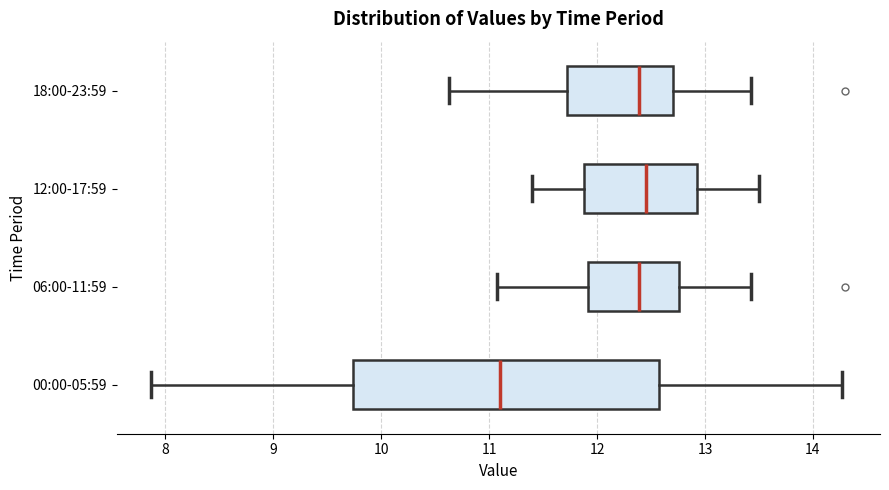

Where does the median line of the box for 00:00-05:59 sit on the x-axis? The values are not printed on the chart, so give them approximately, as read against the axis.

11.1